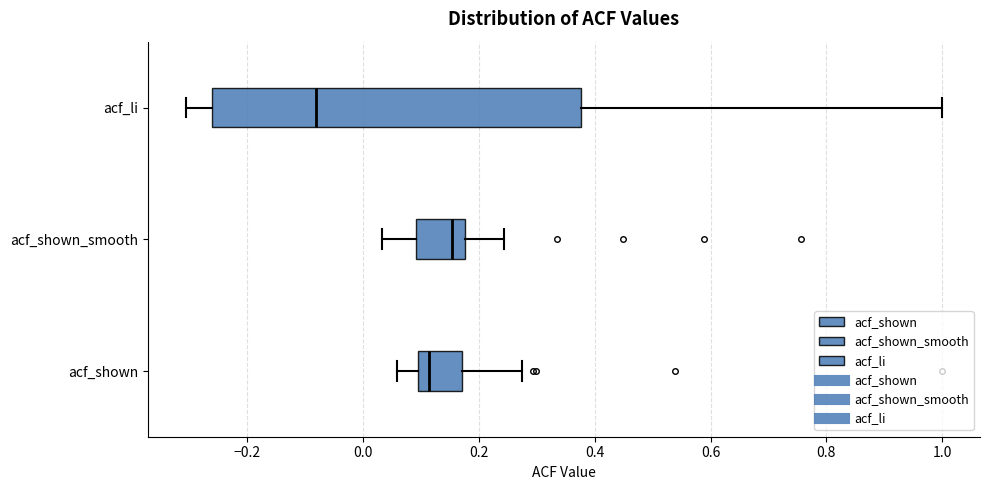

Comparing the boxes themselves (not the whiskers), which one is the widest?

acf_li